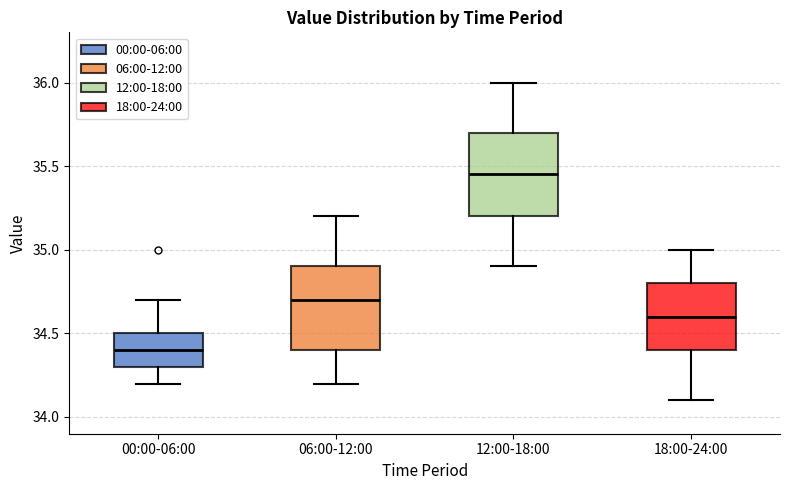

Reading left to right, transcribe this box plot: for each box, give where its median line is, the range the box spans, and where its two whiskers end, as read against the y-axis. The values are not printed on the chart, so give them approximately, as read against the axis.

00:00-06:00: median 34.40, box 34.30 to 34.50, whiskers 34.20 to 34.70
06:00-12:00: median 34.70, box 34.40 to 34.90, whiskers 34.20 to 35.20
12:00-18:00: median 35.45, box 35.20 to 35.70, whiskers 34.90 to 36.00
18:00-24:00: median 34.60, box 34.40 to 34.80, whiskers 34.10 to 35.00